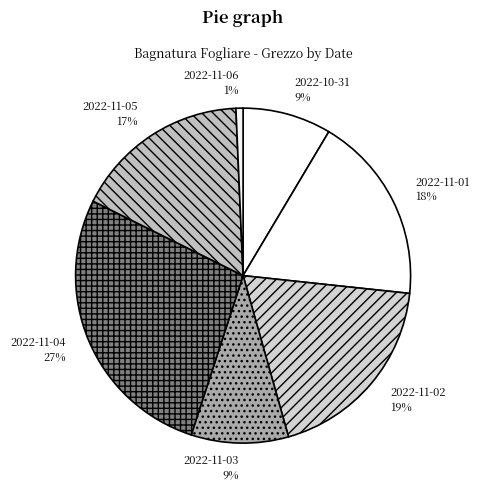

What percentage is the 2022-11-04 slice, to the nearest percent?

27%